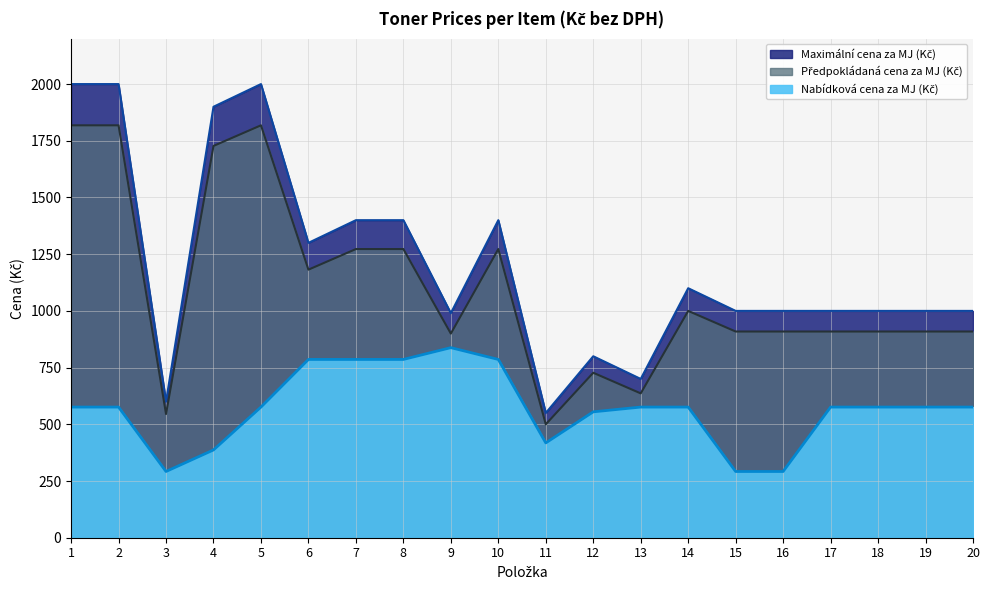

Reading left to right, what are all the values shown in this chart?

Nabídková cena za MJ (Kč): 1=576.0	2=576.0	3=292.0	4=387.0	5=576.0	6=786.0	7=786.0	8=786.0	9=838.0	10=786.0	11=418.0	12=555.0	13=576.0	14=576.0	15=292.0	16=292.0	17=576.0	18=576.0	19=576.0	20=576.0
Maximální cena za MJ (Kč): 1=2000.0	2=2000.0	3=600.0	4=1900.0	5=2000.0	6=1300.0	7=1400.0	8=1400.0	9=990.0	10=1400.0	11=550.0	12=800.0	13=700.0	14=1100.0	15=1000.0	16=1000.0	17=1000.0	18=1000.0	19=1000.0	20=1000.0
Předpokládaná cena za MJ (Kč): 1=1818.2	2=1818.2	3=545.5	4=1727.3	5=1818.2	6=1181.8	7=1272.7	8=1272.7	9=900.0	10=1272.7	11=500.0	12=727.3	13=636.4	14=1000.0	15=909.1	16=909.1	17=909.1	18=909.1	19=909.1	20=909.1